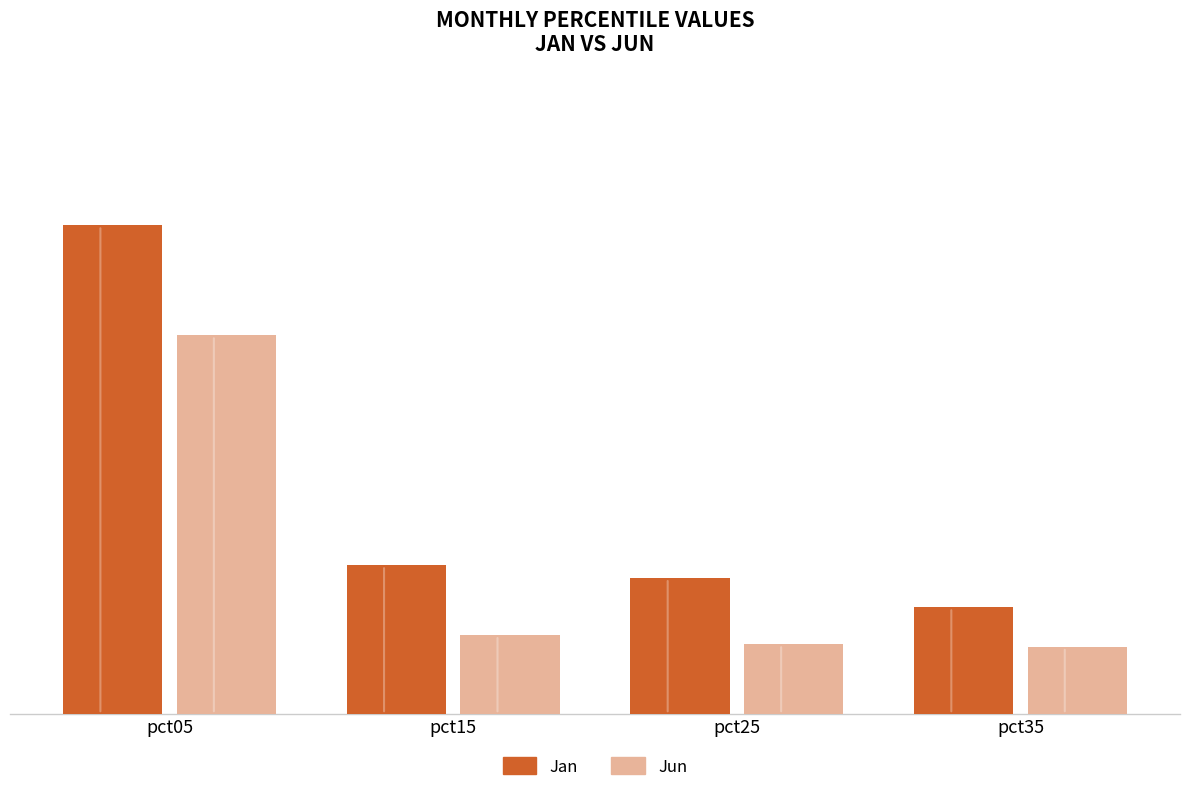

Which has a higher value, pct15 or pct35?

pct15